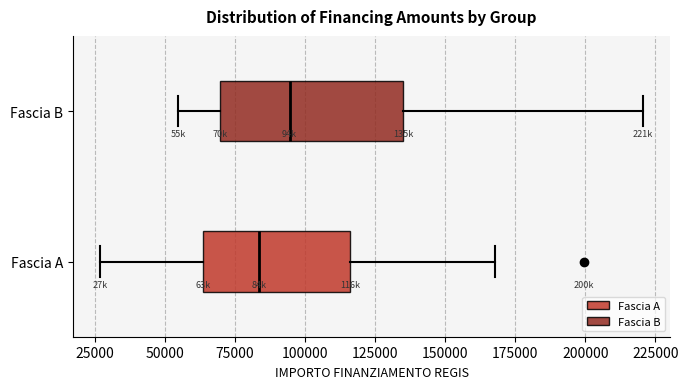

Which box's median line is the furthest to the left?

Fascia A